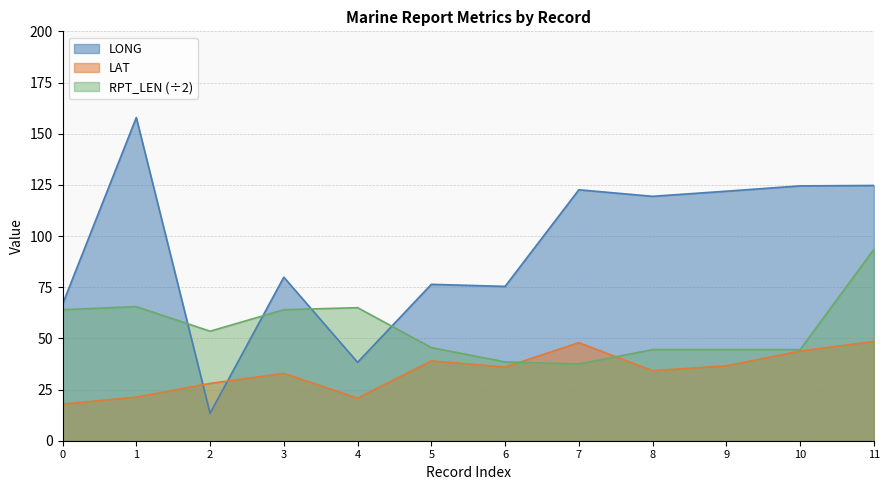

Where is the first local maximum for LAT?

3